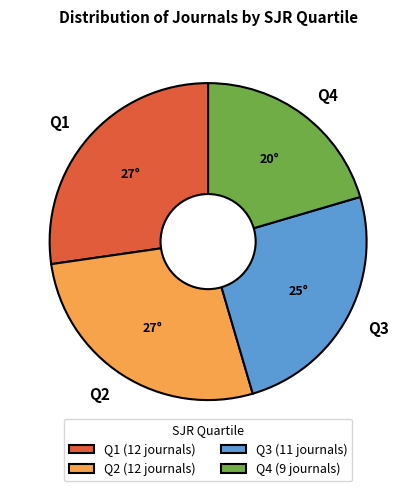

Between Q2 and Q3, which is larger?

Q2